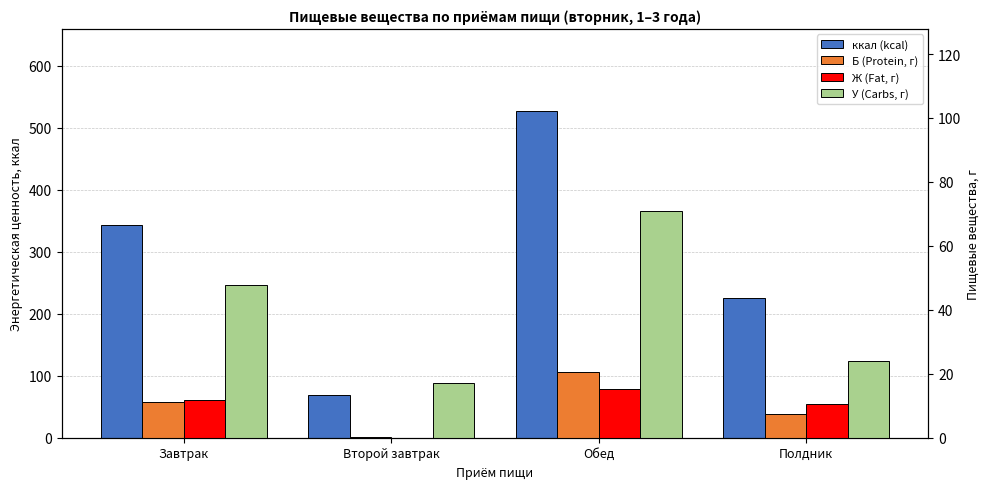

Between Завтрак and Обед, which series saw the biggest shift?

ккал (kcal)